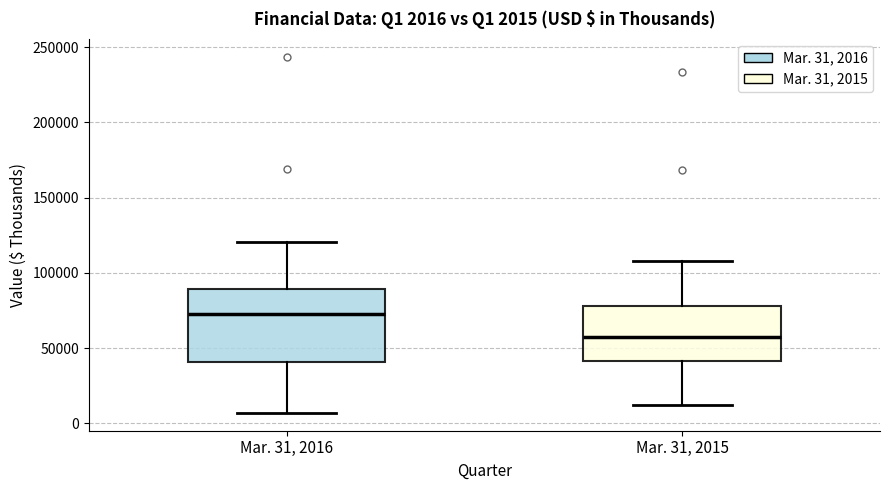

Comparing the boxes themselves (not the whiskers), which one is the tallest?

Mar. 31, 2016